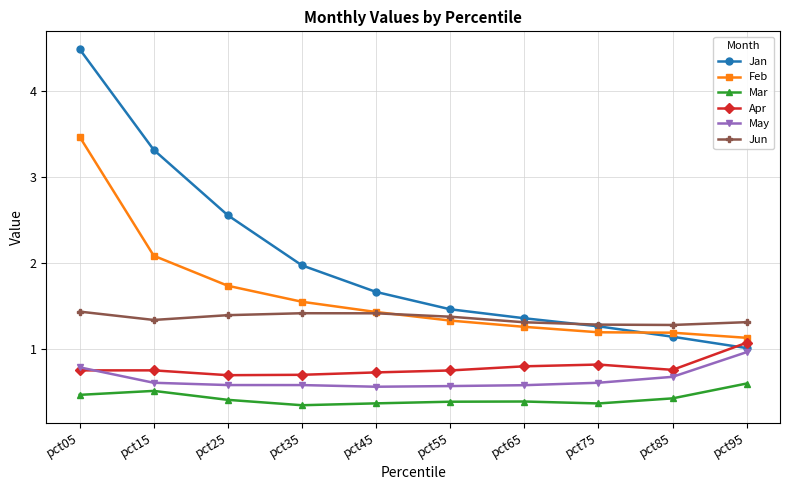

Between pct05 and pct85, which series saw the biggest shift?

Jan